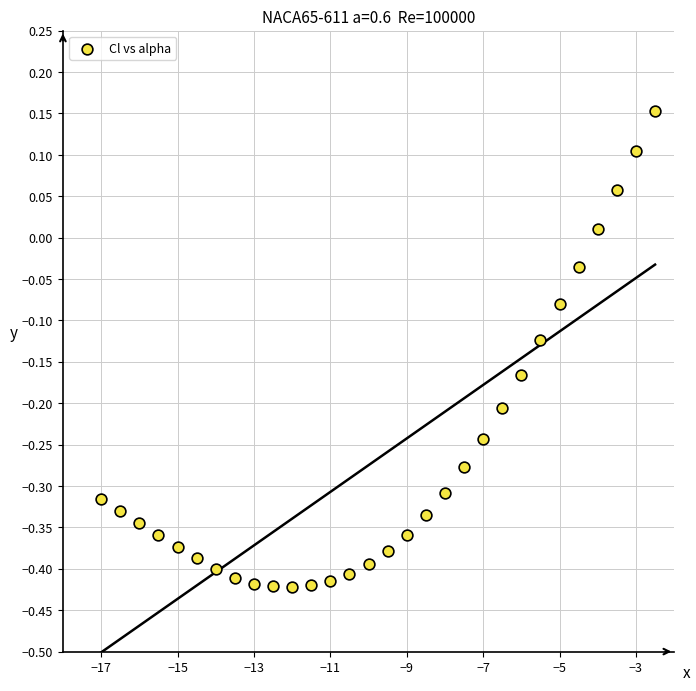

What is the range of Y values (max minus min)?

0.6